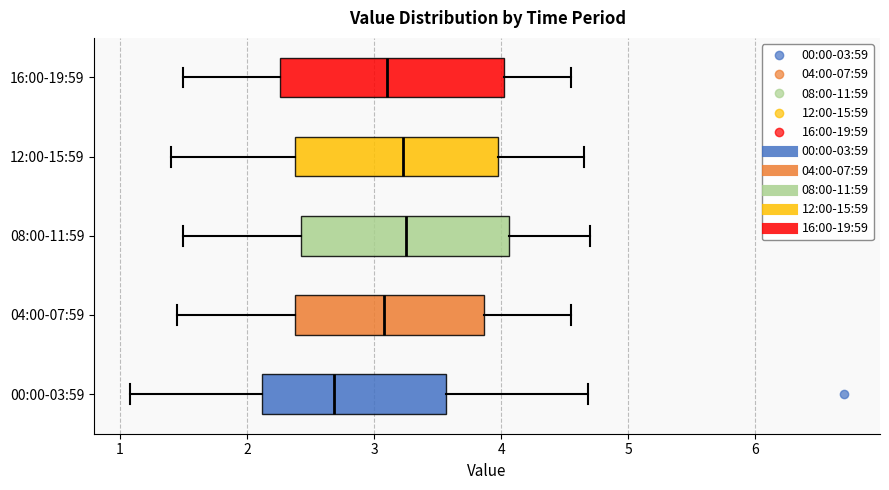

Reading bottom to top, read every box against the x-axis: the position of its median line, the range the box covers, and the ends of its whiskers. The values are not printed on the chart, so give them approximately, as read against the axis.

00:00-03:59: median 2.7, box 2.1 to 3.6, whiskers 1.1 to 4.7
04:00-07:59: median 3.1, box 2.4 to 3.9, whiskers 1.5 to 4.6
08:00-11:59: median 3.3, box 2.4 to 4.1, whiskers 1.5 to 4.7
12:00-15:59: median 3.2, box 2.4 to 4.0, whiskers 1.4 to 4.7
16:00-19:59: median 3.1, box 2.3 to 4.0, whiskers 1.5 to 4.6